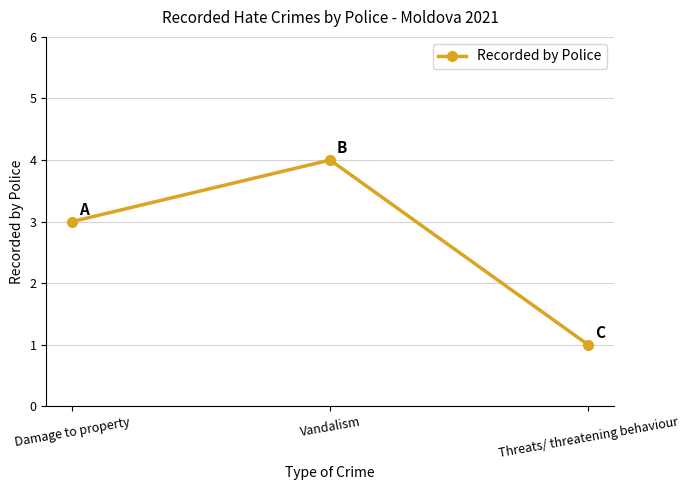

How many lines are shown in the chart?

1